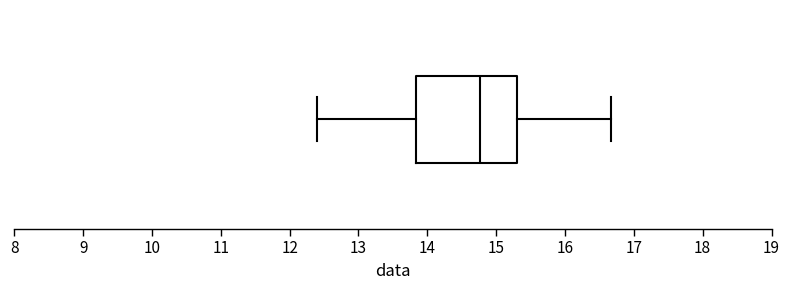

Where does the left whisker of the box end on the x-axis? The values are not printed on the chart, so give them approximately, as read against the axis.

12.4